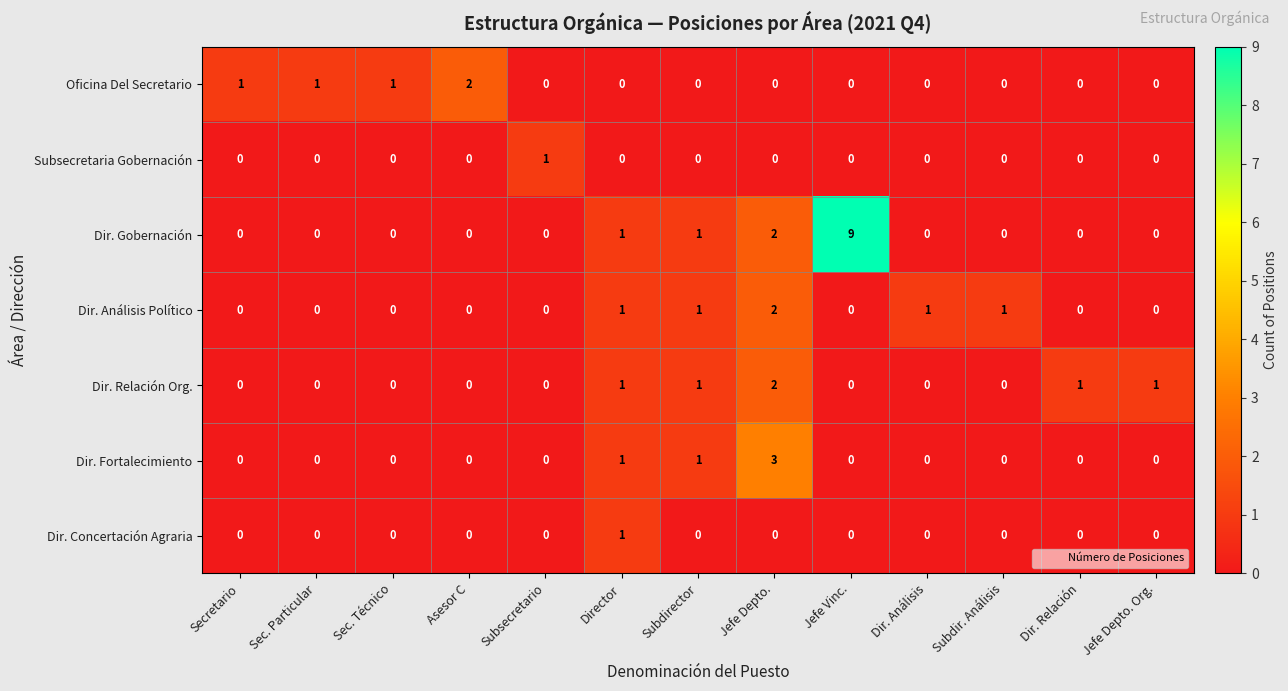

What is the difference between the maximum and minimum values in the Dir. Fortalecimiento series?

3